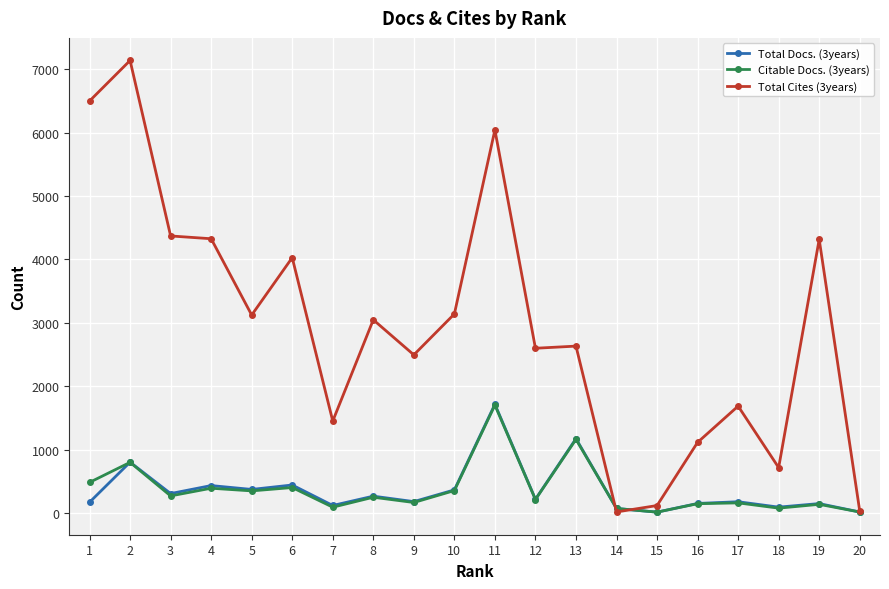

What is the maximum value shown in the chart?

7136